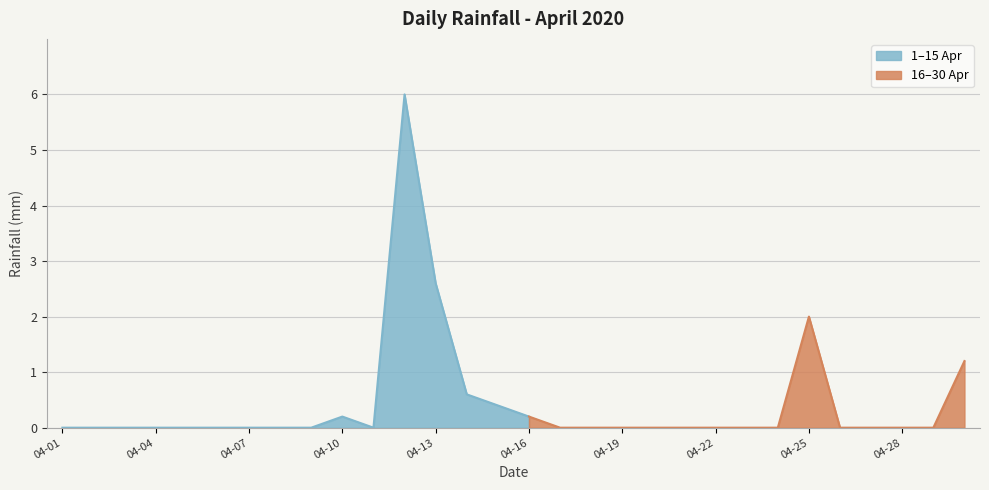

Where is 1–15 Apr nearest to the value 3?

04-13